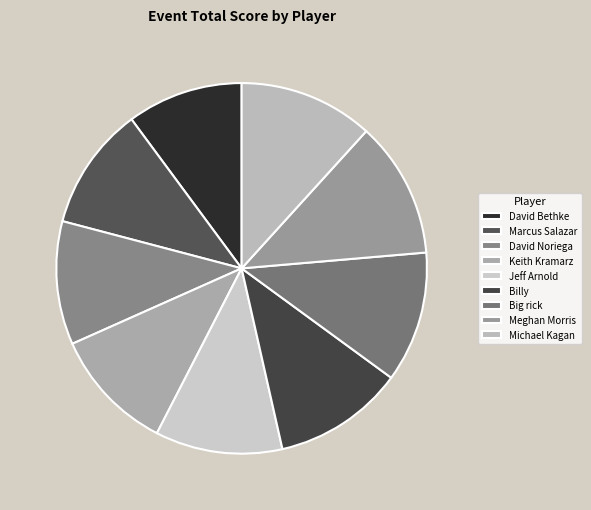

Which category has the smallest portion of the pie?

David Bethke